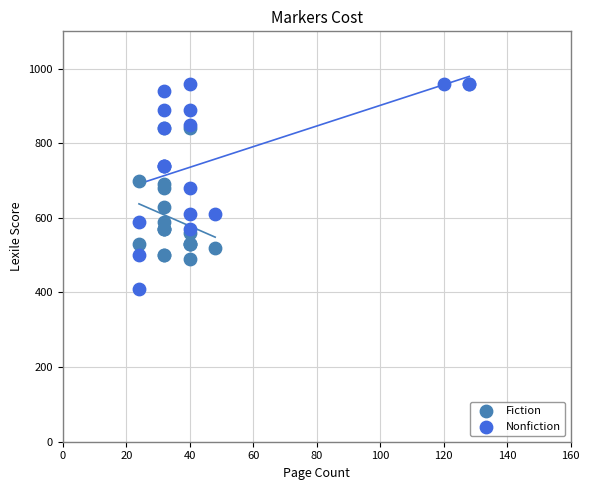

Which series contains the highest Y value?

Nonfiction